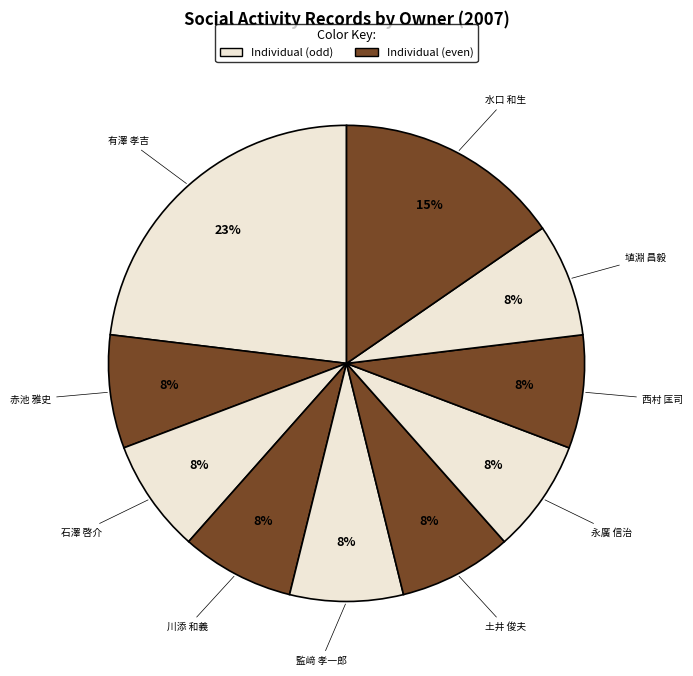

Count the number of slices in the pie.

10